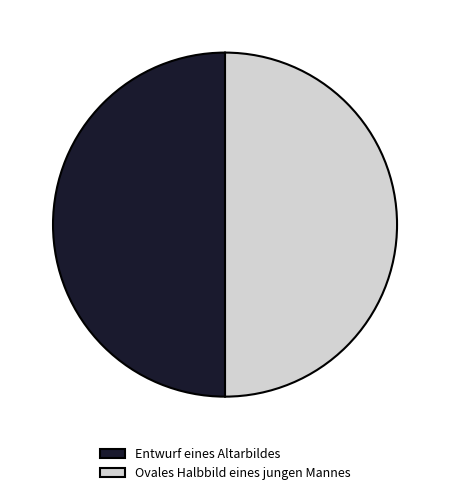

What is the ratio of the value at Ovales Halbbild eines jungen Mannes to the value at Entwurf eines Altarbildes?

1.0